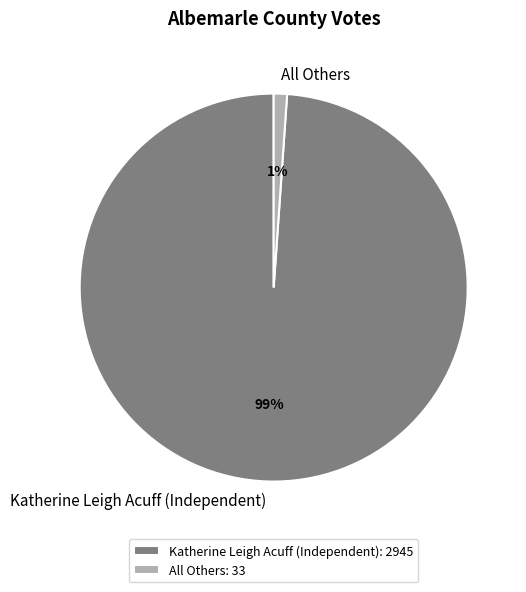

To the nearest percent, what is the combined percentage of Katherine Leigh Acuff (Independent) and All Others?

100%